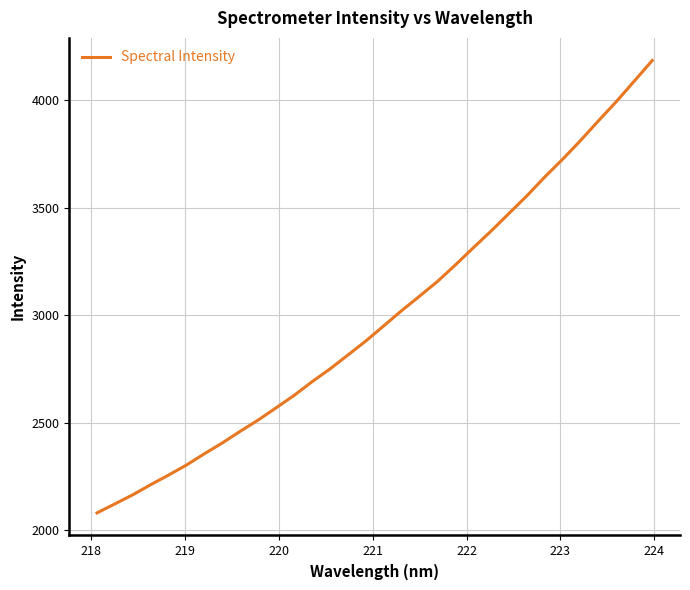

What is the difference between the maximum and minimum values?

2105.9